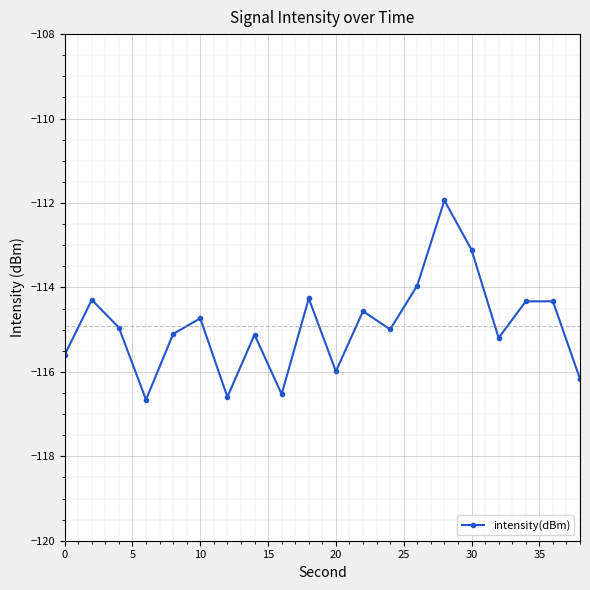

Count the number of data series in this chart.

1